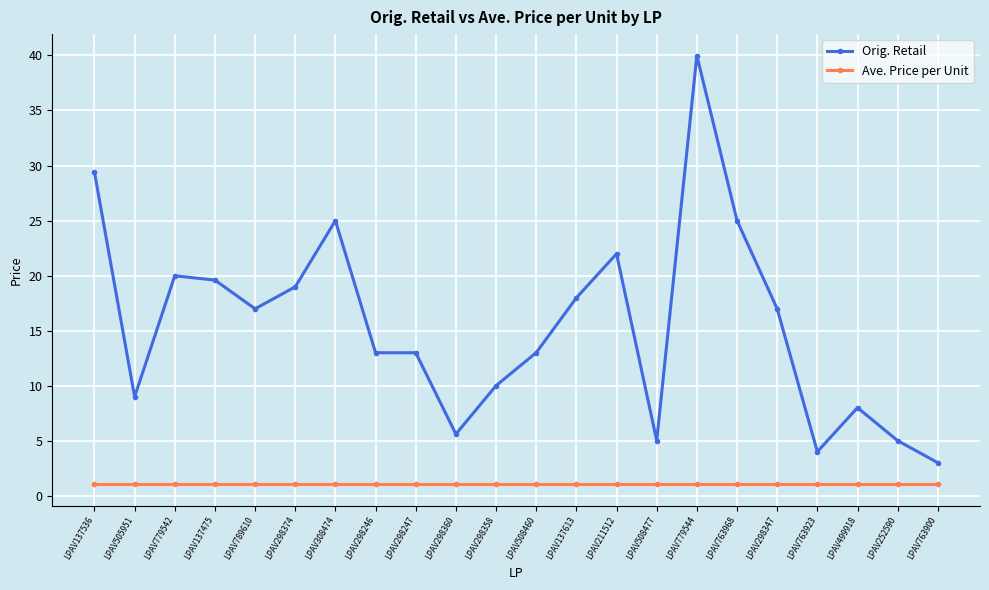

What are all the series names shown in the legend?

Orig. Retail, Ave. Price per Unit